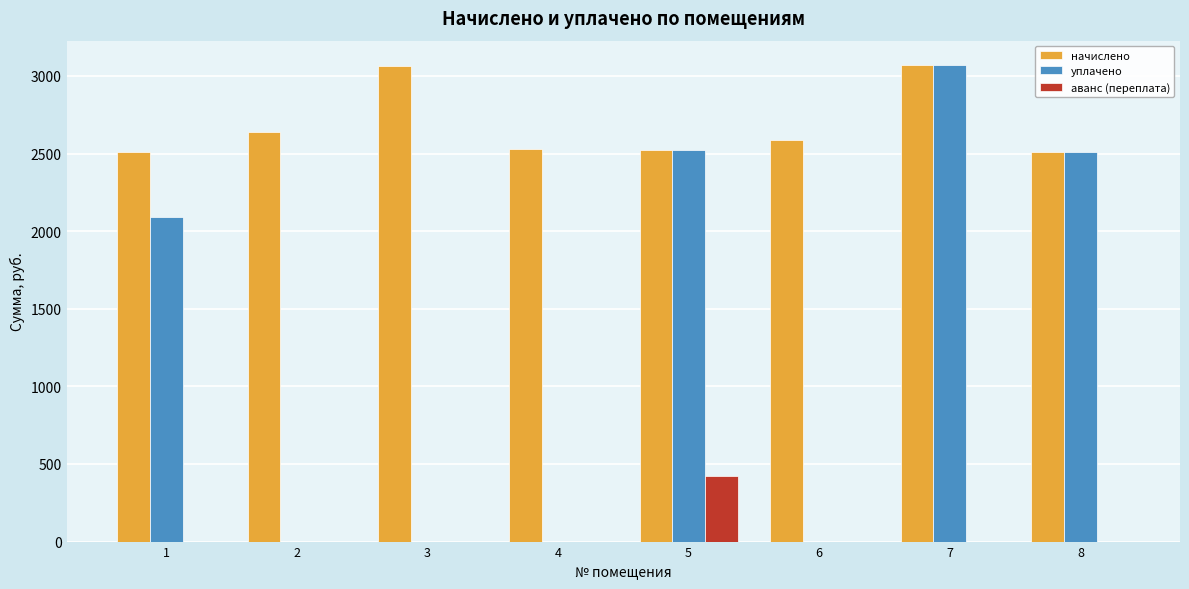

What are all the series names shown in the legend?

начислено, уплачено, аванс (переплата)